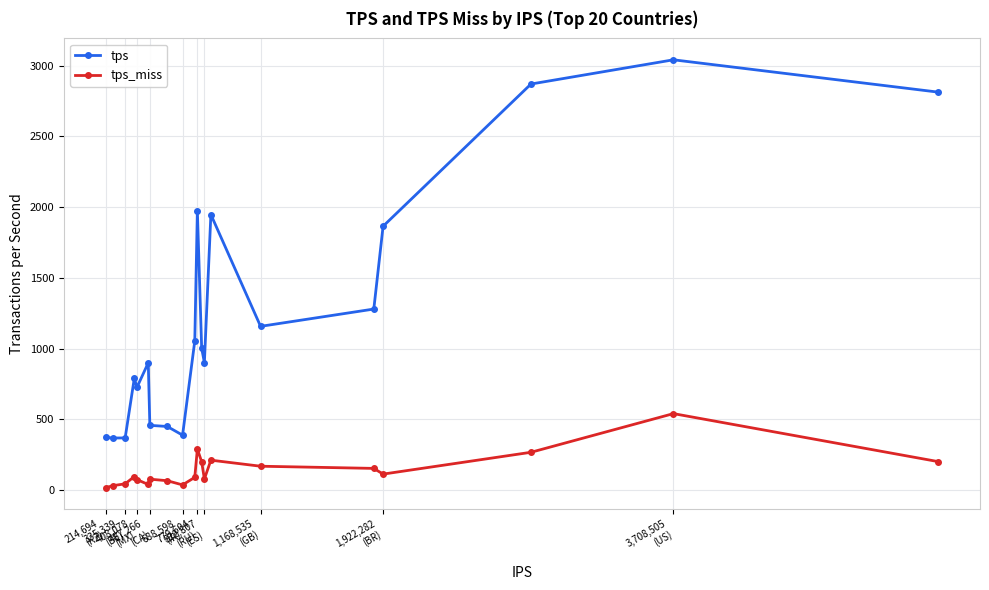

What is the sum of all tps_miss values?

2800.9